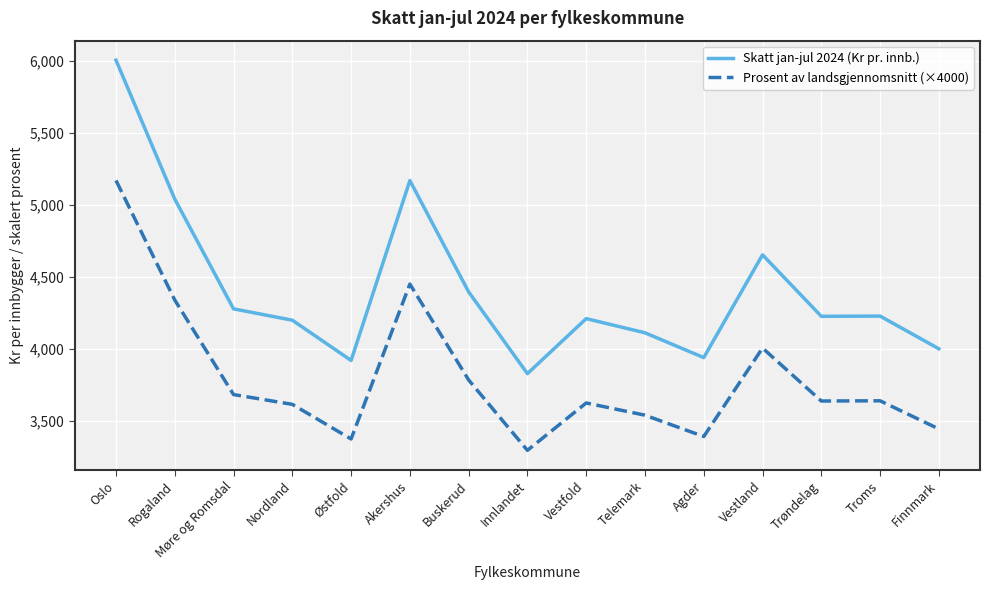

How many distinct data groups are displayed?

2